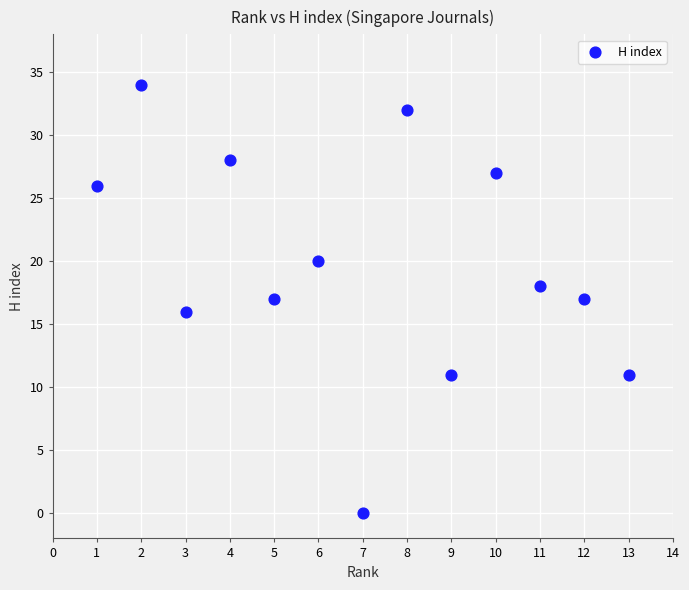

What is the range of X values (max minus min)?

12